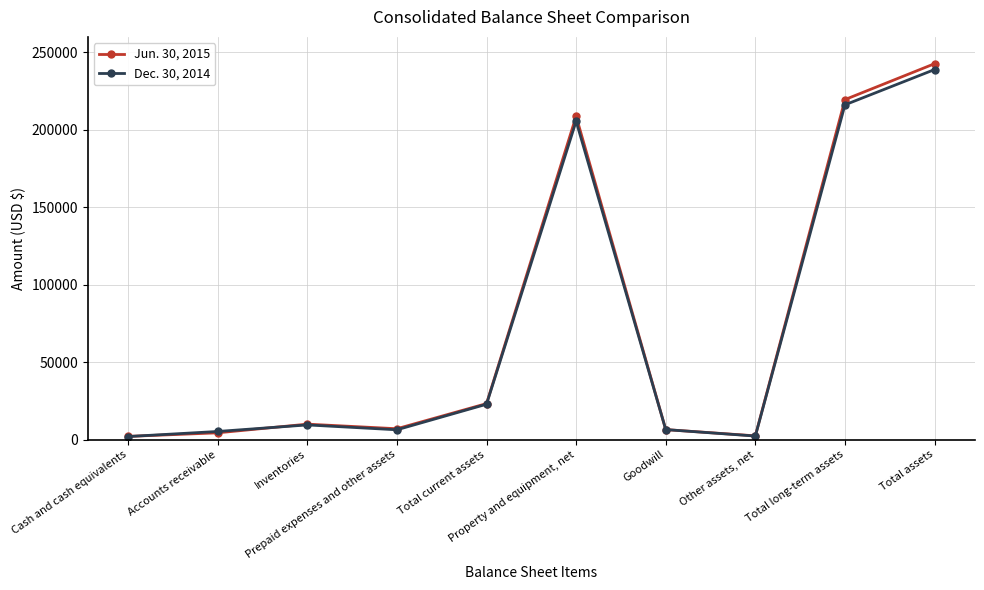

List the labels in order of Jun. 30, 2015 value, largest first.

Total assets, Total long-term assets, Property and equipment, net, Total current assets, Inventories, Prepaid expenses and other assets, Goodwill, Accounts receivable, Other assets, net, Cash and cash equivalents